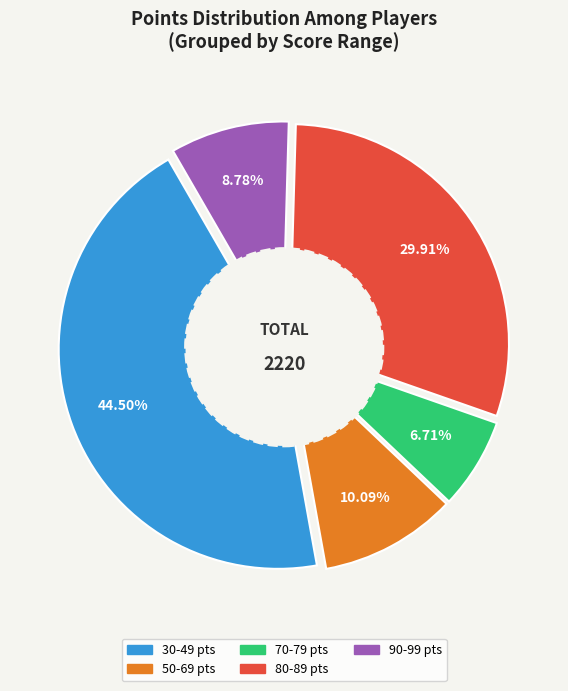

Does Nisa D I represent more than half of the total?

No